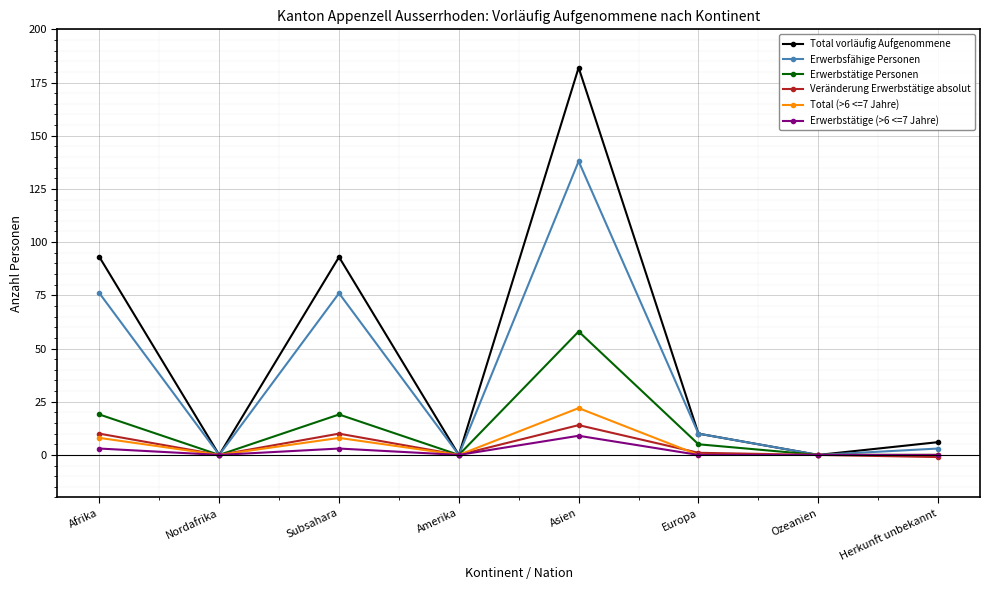

Which series has the widest spread of values?

Total vorläufig Aufgenommene